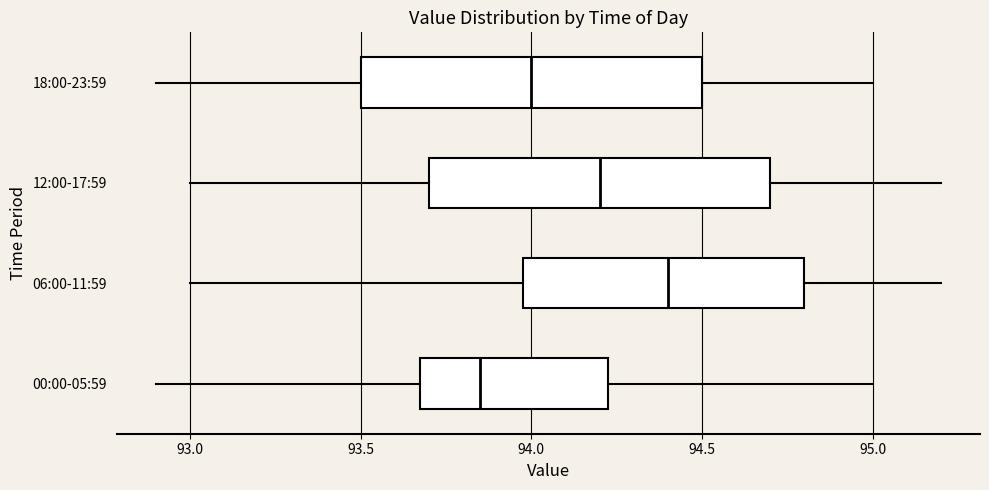

Which box has the furthest to the left median line?

00:00-05:59